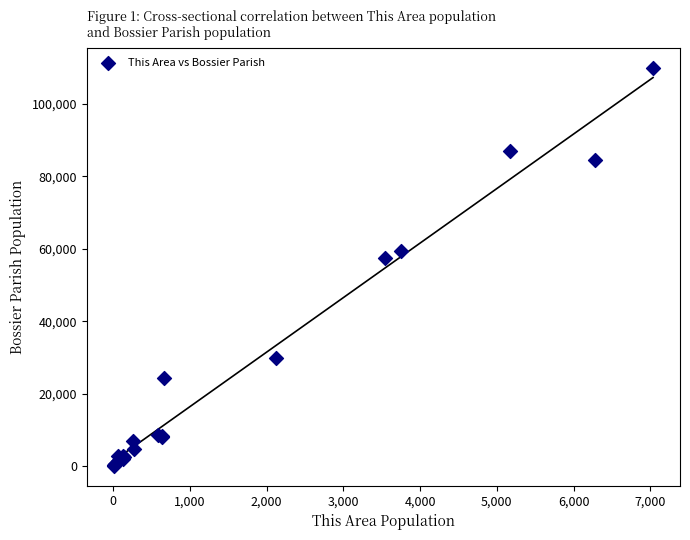

What Y value in the scatter plot is closest to 55058?

57511